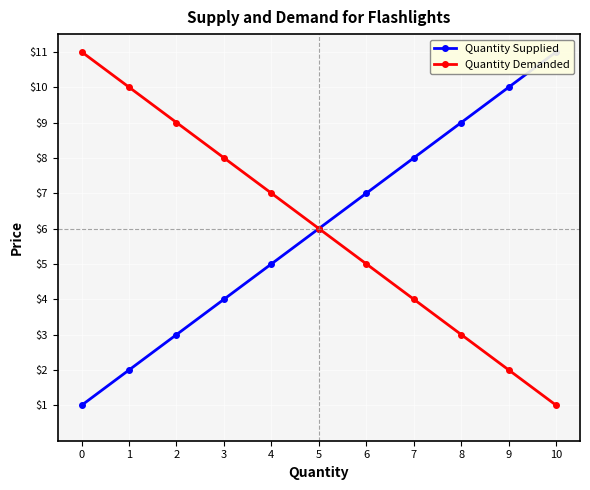

The value of Quantity Demanded at 0 is 11. True or false?

True